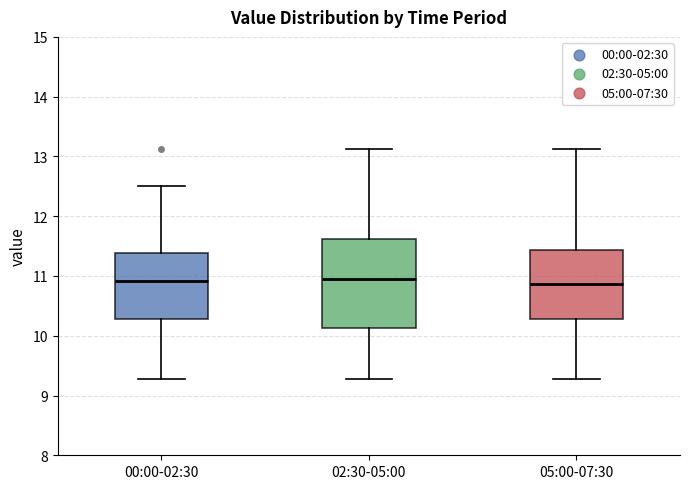

Where does the upper whisker of the box for 00:00-02:30 end on the y-axis? The values are not printed on the chart, so give them approximately, as read against the axis.

12.5